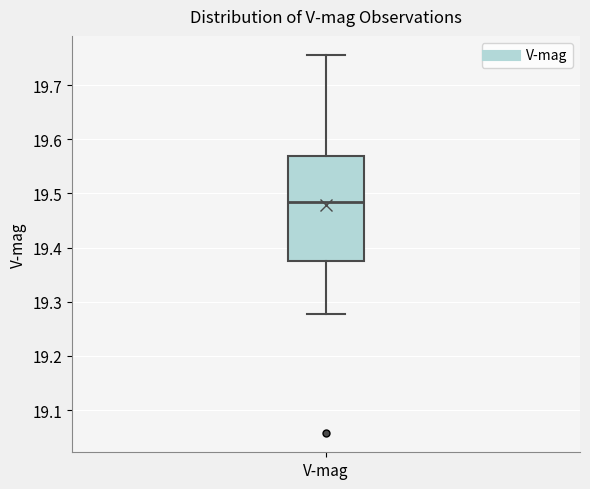

Transcribe this box plot: give where the median line is, the range the box spans, and where the two whiskers end, as read against the y-axis. The values are not printed on the chart, so give them approximately, as read against the axis.

median 19.49, box 19.38 to 19.57, whiskers 19.28 to 19.76